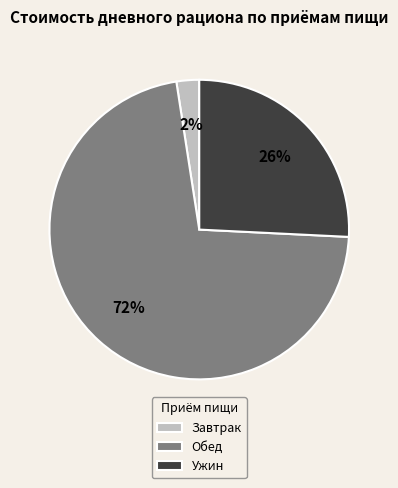

What is the largest slice in the pie chart?

Обед